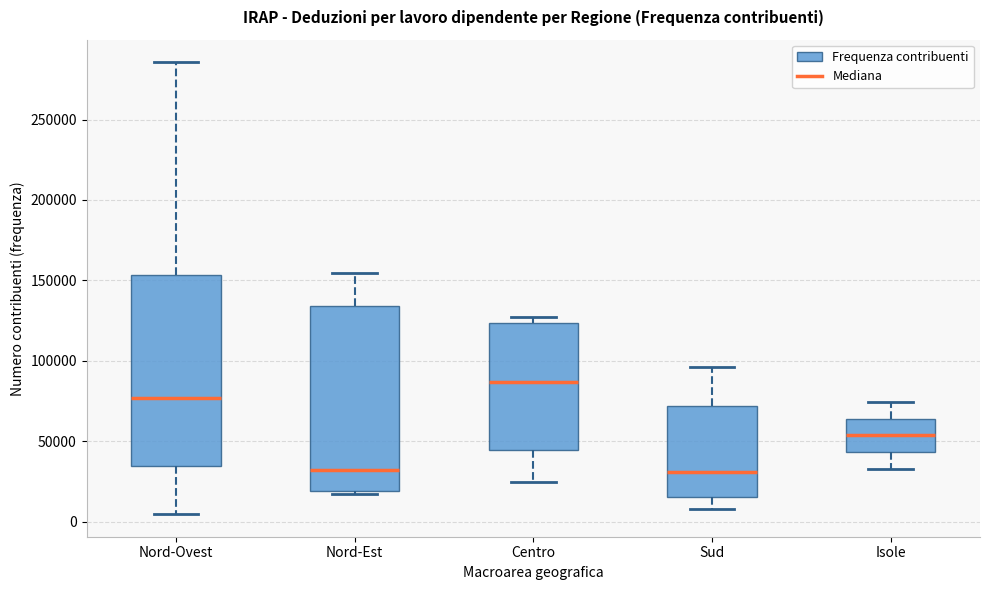

Reading left to right, read every box against the y-axis: the position of its median line, the range the box covers, and the ends of its whiskers. The values are not printed on the chart, so give them approximately, as read against the axis.

Nord-Ovest: median 75000, box 35000 to 155000, whiskers 5000 to 285000
Nord-Est: median 30000, box 20000 to 135000, whiskers 15000 to 155000
Centro: median 85000, box 45000 to 125000, whiskers 25000 to 125000 (just above the box's upper edge)
Sud: median 30000, box 15000 to 70000, whiskers 10000 to 95000
Isole: median 55000, box 45000 to 65000, whiskers 35000 to 75000